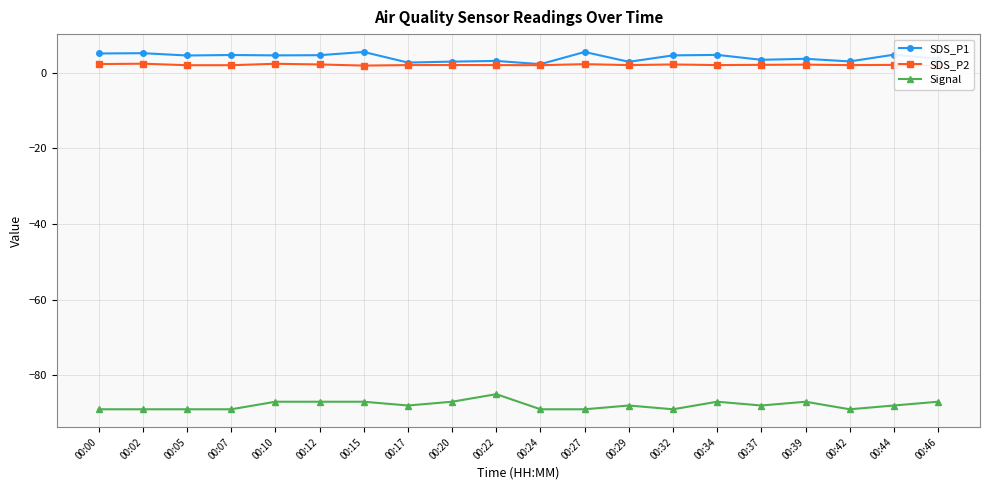

At which category is the sum across all series the highest?

00:15